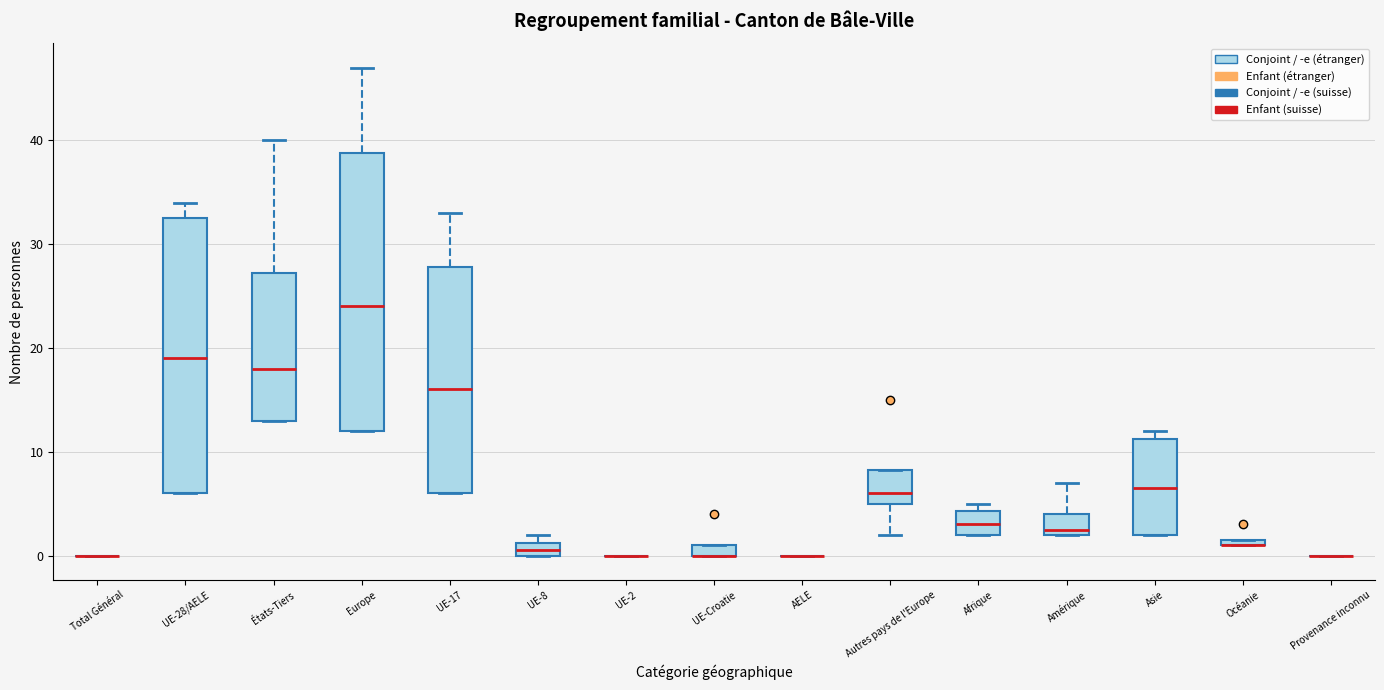

Where does the median line of the box for UE-28/AELE sit on the y-axis? The values are not printed on the chart, so give them approximately, as read against the axis.

19